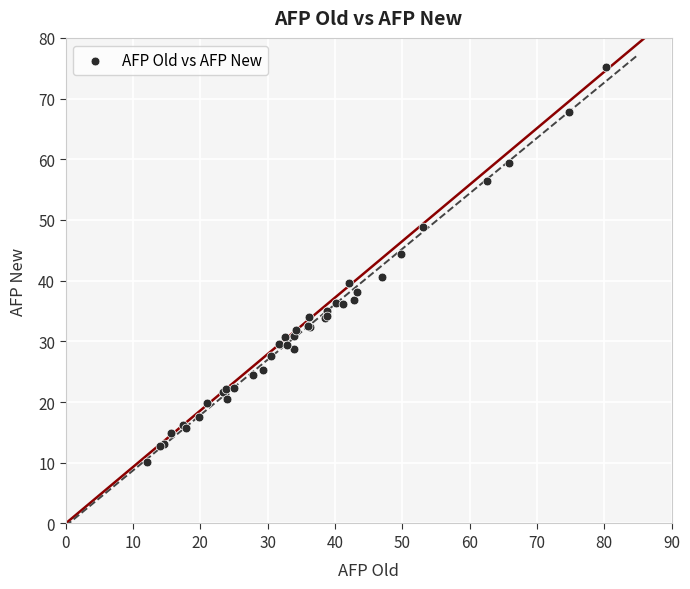

What Y value in the scatter plot is closest to 42?

40.6